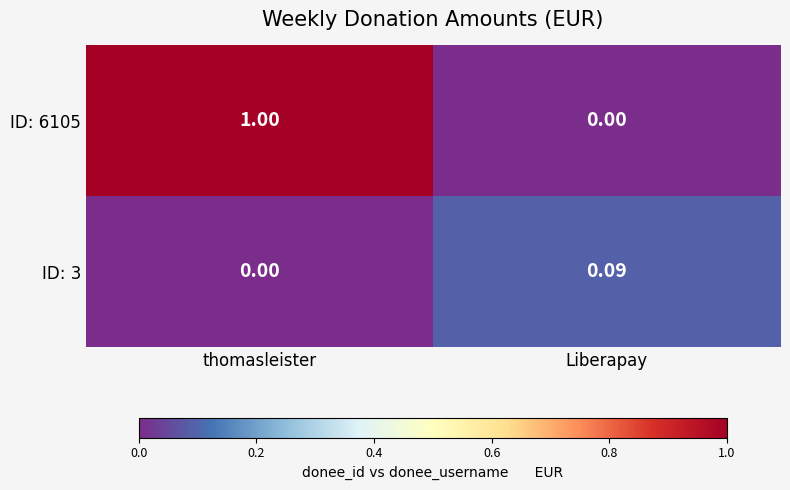

List the labels in order of ID: 3 value, largest first.

Liberapay, thomasleister